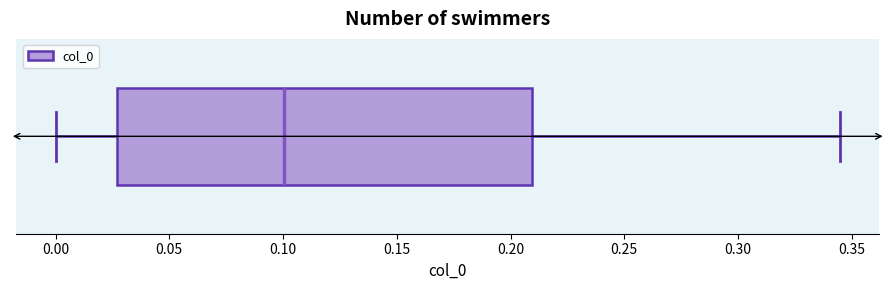

Where does the left whisker of the box end on the x-axis? The values are not printed on the chart, so give them approximately, as read against the axis.

0.000